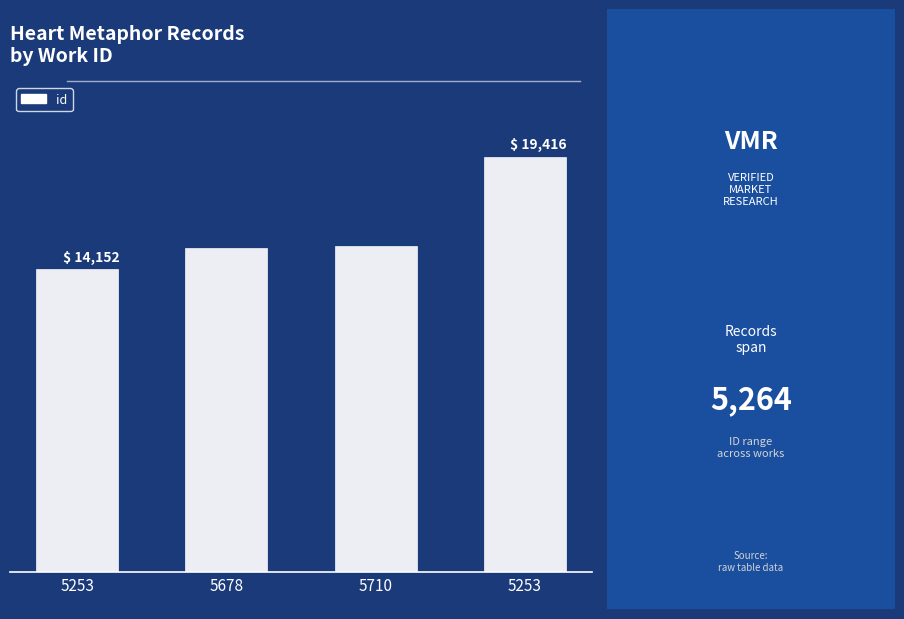

What is the label of the 3rd bar from the right?

5678